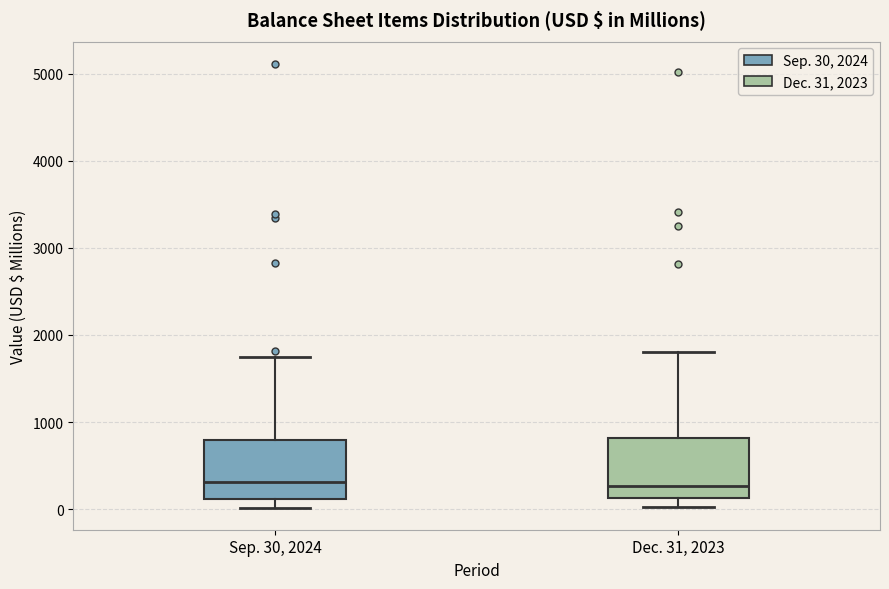

Where is the lower edge of the box for Sep. 30, 2024 on the y-axis? The values are not printed on the chart, so give them approximately, as read against the axis.

100